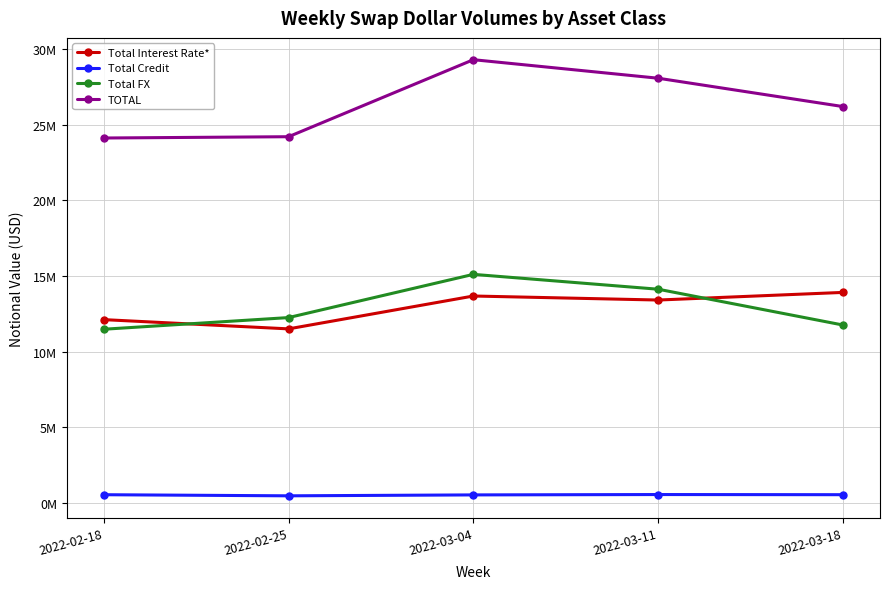

What is the sum of all Total FX values?

64679829